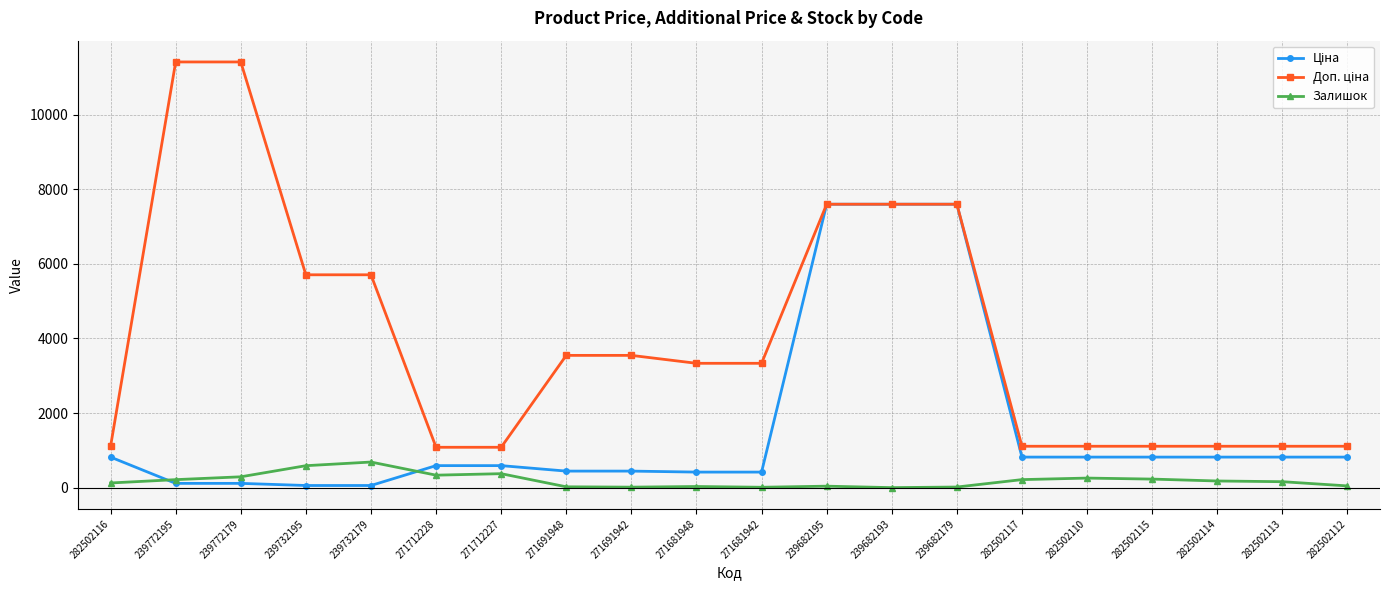

What is the maximum value for Залишок?

686.0